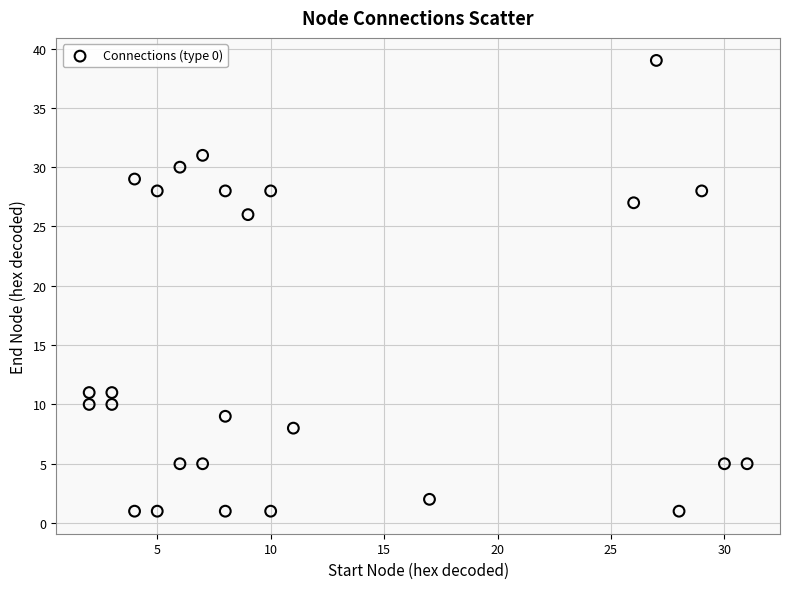

What Y value in the scatter plot is closest to 20?

26